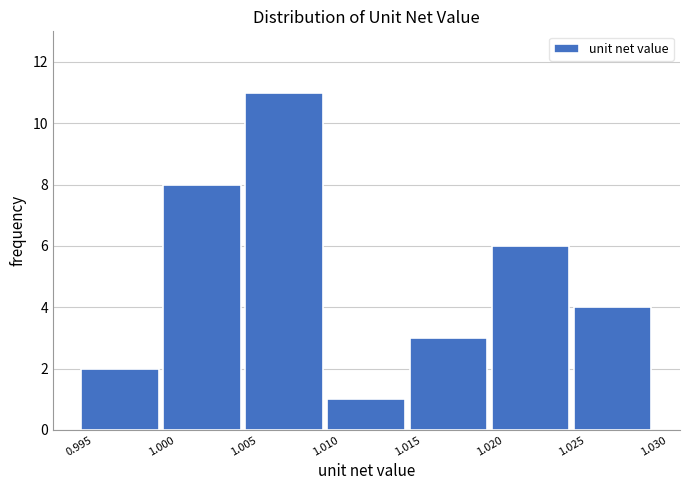

Reading left to right, list every bar in this chart as the range it spans on the x-axis followed by its height. The values are not printed on the chart, so give them approximately, as read against the axis.

0.995 to 1.000: 2
1.000 to 1.005: 8
1.005 to 1.010: 11
1.010 to 1.015: 1
1.015 to 1.020: 3
1.020 to 1.025: 6
1.025 to 1.030: 4